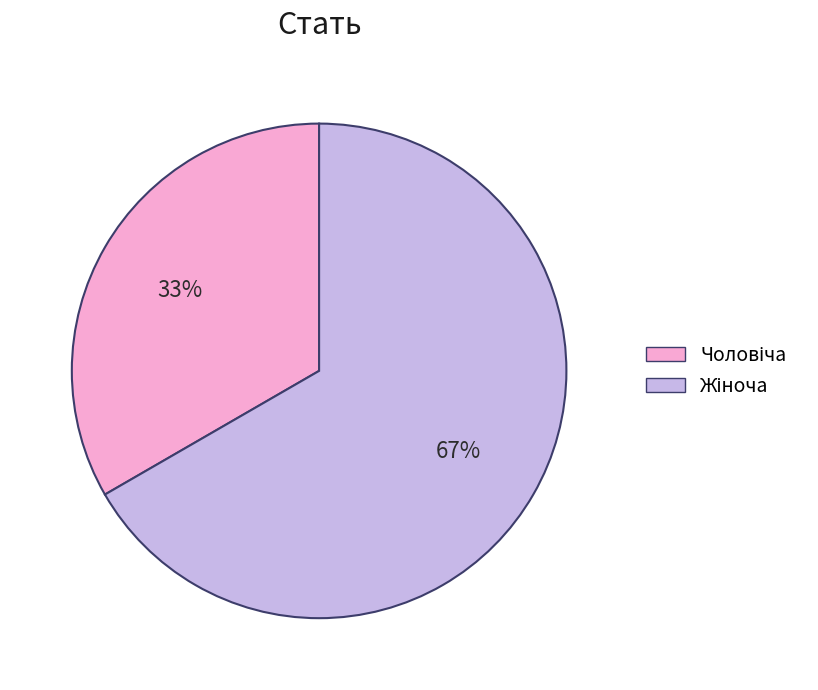

To the nearest percent, what is the average slice percentage?

50%